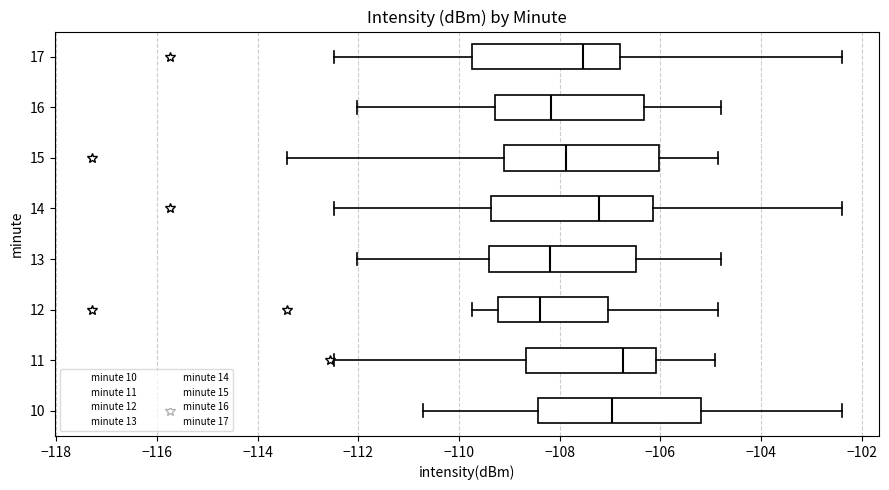

Where is the right edge of the box at y = 16 on the x-axis? The values are not printed on the chart, so give them approximately, as read against the axis.

-106.4